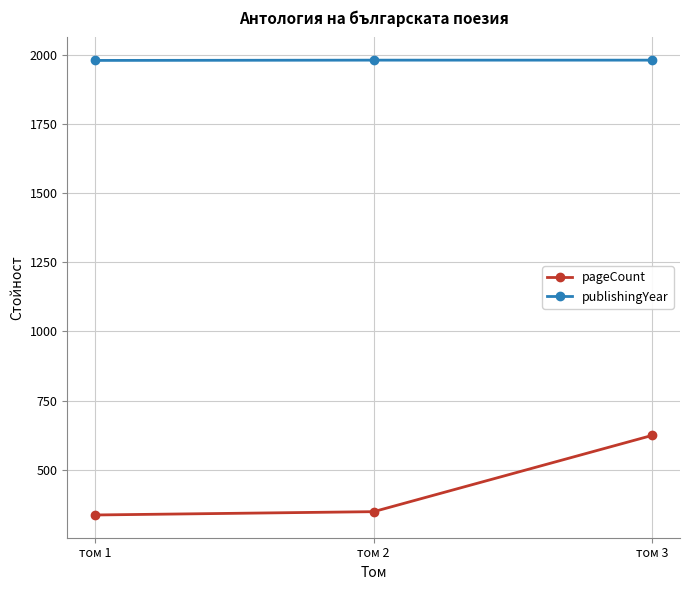

What is the sum of all pageCount values?

1308